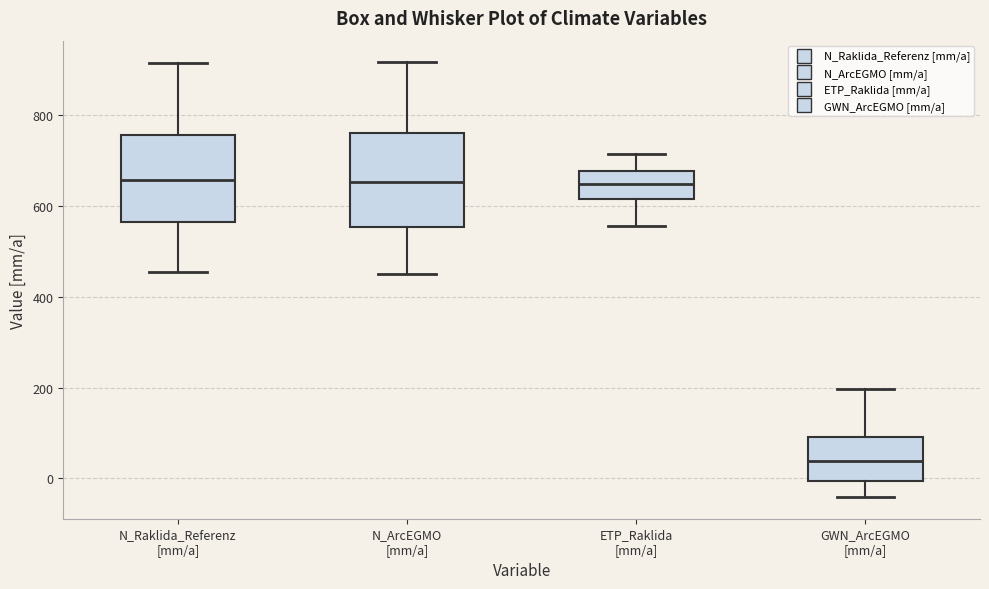

Reading left to right, transcribe this box plot: for each box, give where its median line is, the range the box spans, and where its two whiskers end, as read against the y-axis. The values are not printed on the chart, so give them approximately, as read against the axis.

N_Raklida_Referenz [mm/a]: median 660, box 560 to 760, whiskers 460 to 920
N_ArcEGMO [mm/a]: median 660, box 560 to 760, whiskers 440 to 920
ETP_Raklida [mm/a]: median 640, box 620 to 680, whiskers 560 to 720
GWN_ArcEGMO [mm/a]: median 40, box 0 to 100, whiskers -40 to 200